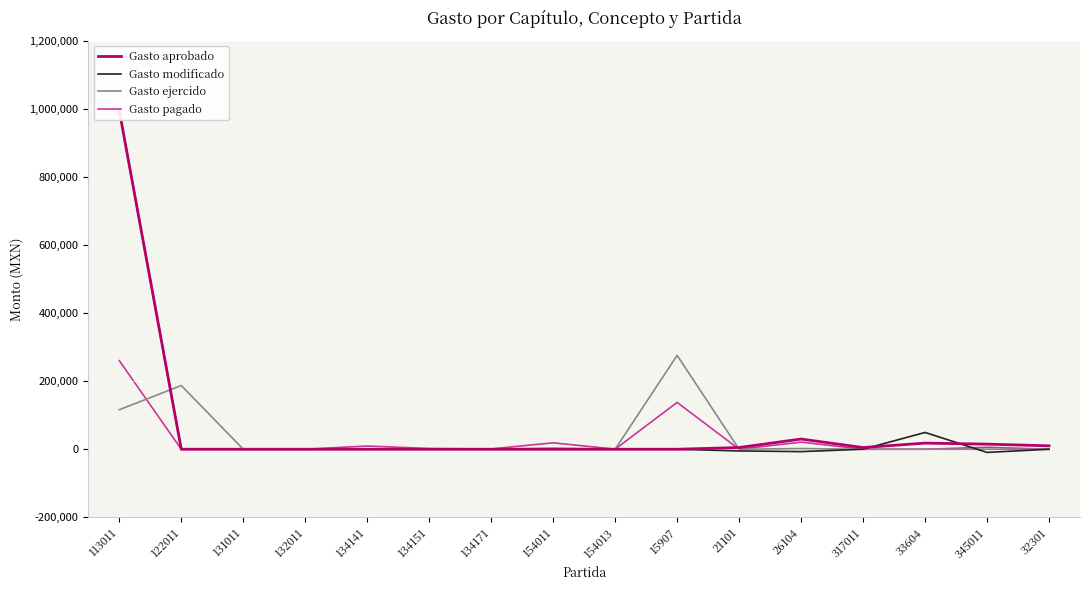

At 345011, list the series in order from largest to smallest.

Gasto aprobado, Gasto pagado, Gasto ejercido, Gasto modificado